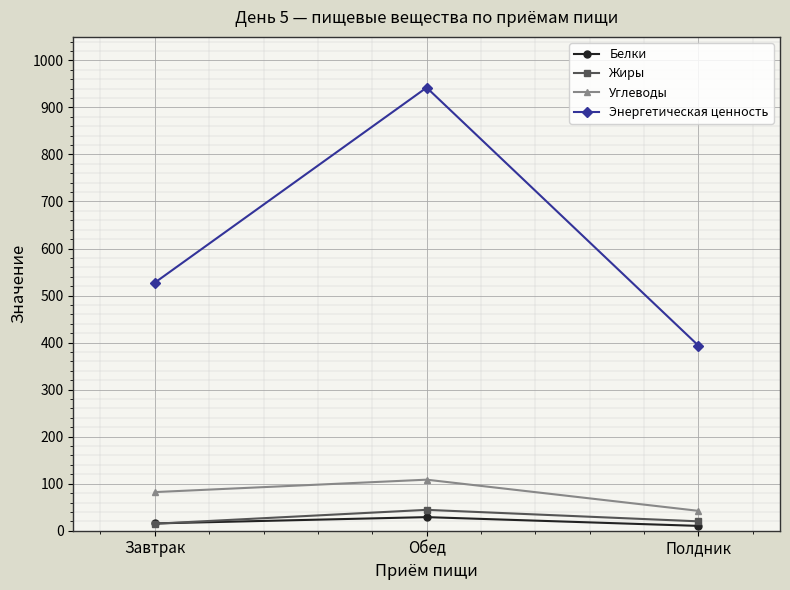

What are all the series names shown in the legend?

Белки, Жиры, Углеводы, Энергетическая ценность